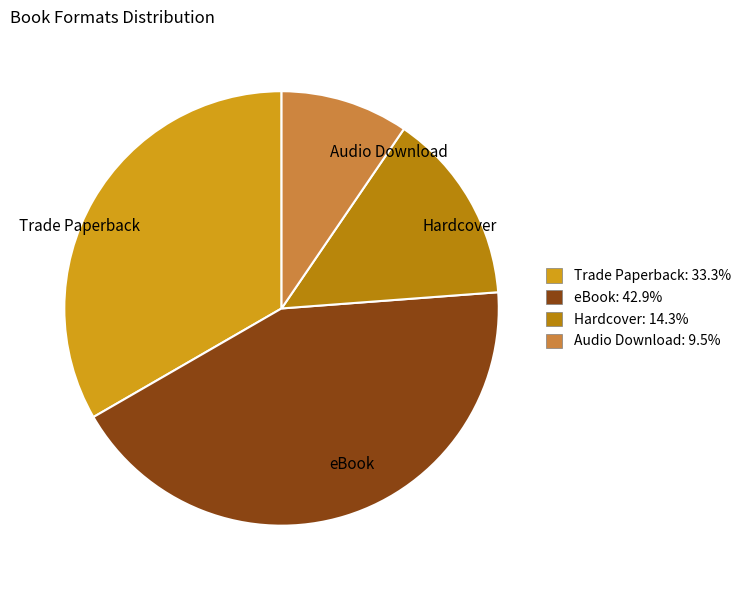

Does Hardcover represent more than half of the total?

No